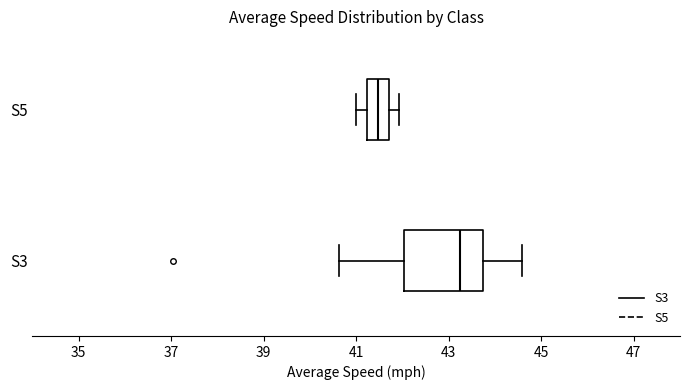

Which box is the widest, from its left edge to its right edge?

S3